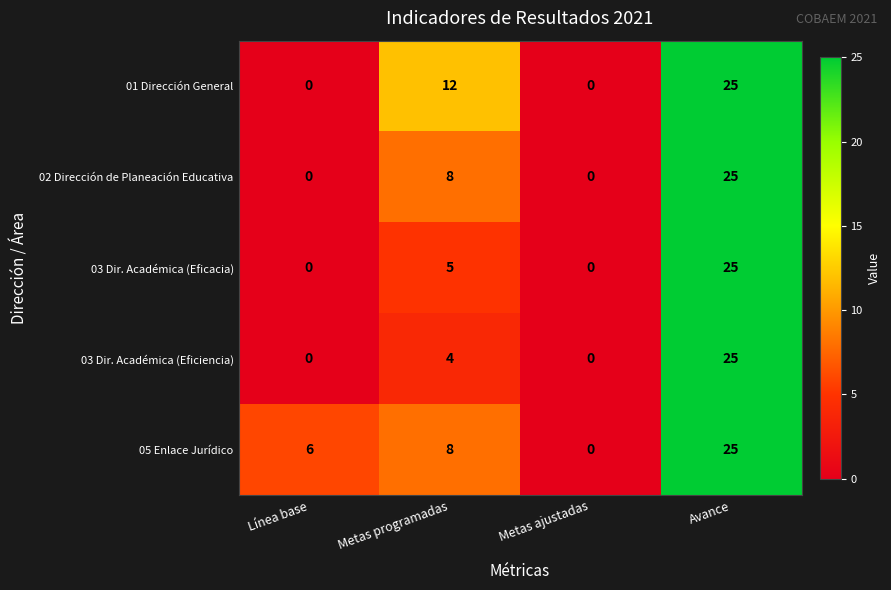

What is the difference between the second highest and minimum values in the 03 Dir. Académica (Eficacia) series?

5